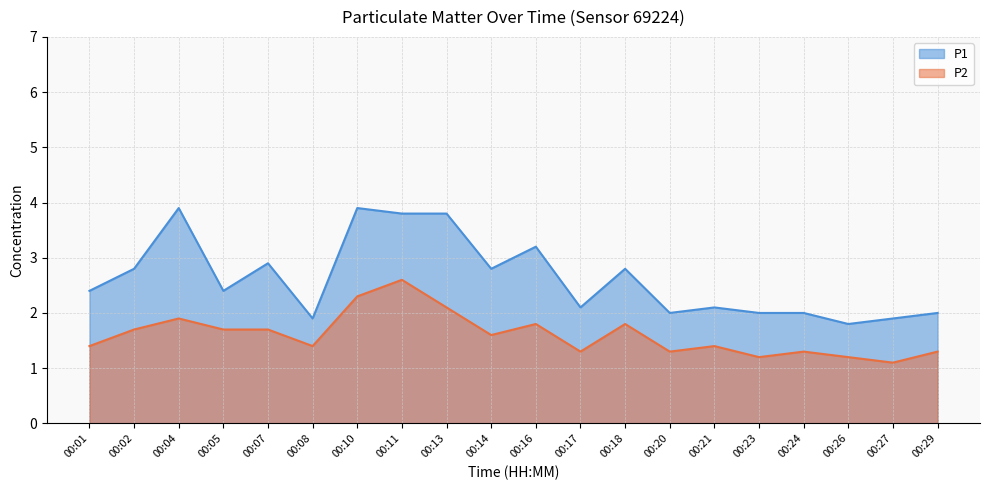

Rank the categories by P1 value from lowest to highest.

00:26, 00:08, 00:27, 00:20, 00:23, 00:24, 00:29, 00:17, 00:21, 00:01, 00:05, 00:02, 00:14, 00:18, 00:07, 00:16, 00:11, 00:13, 00:04, 00:10